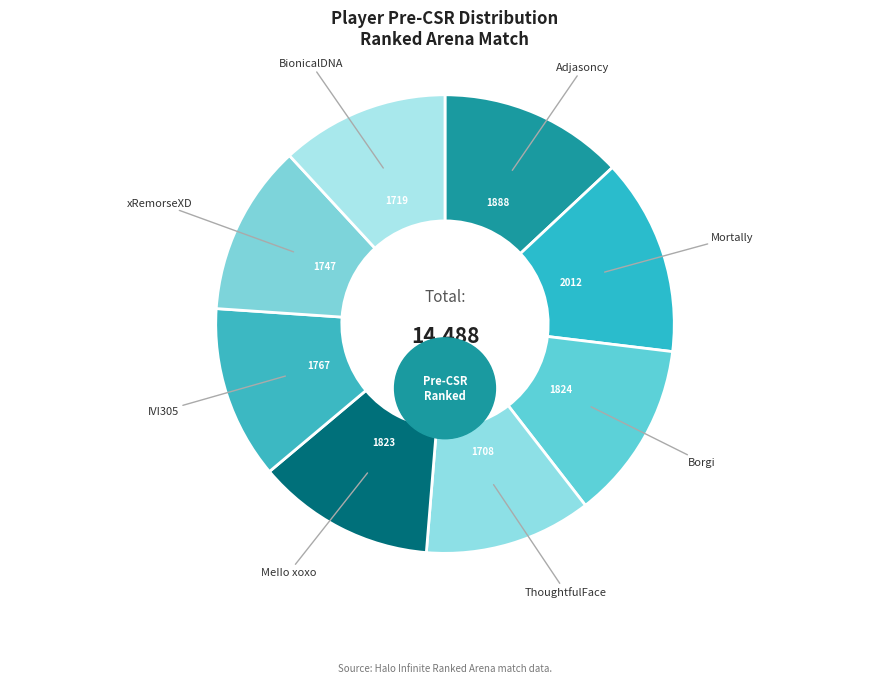

What is the ratio of the value at IVI305 to the value at BionicalDNA?

1.0